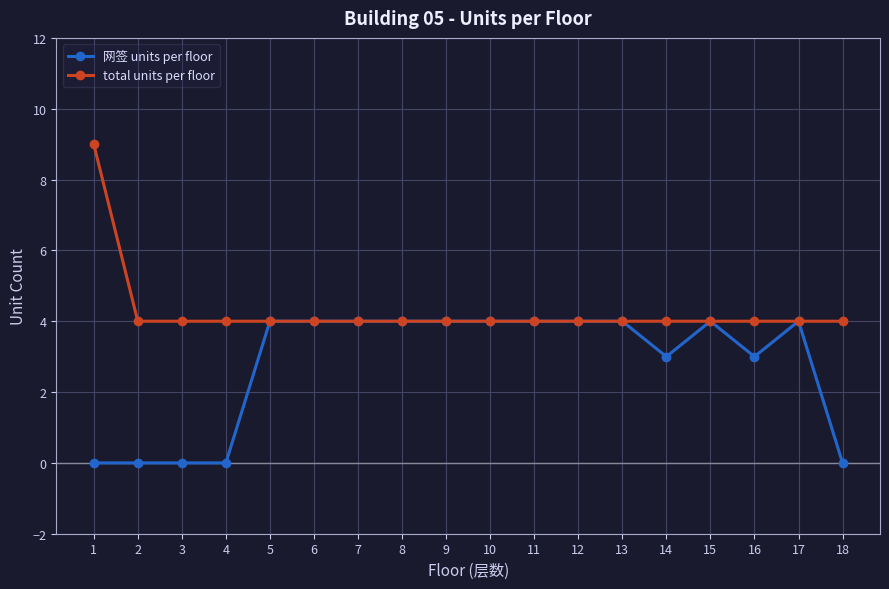

Is it true that 网签 units per floor equals 0 at 18?

True